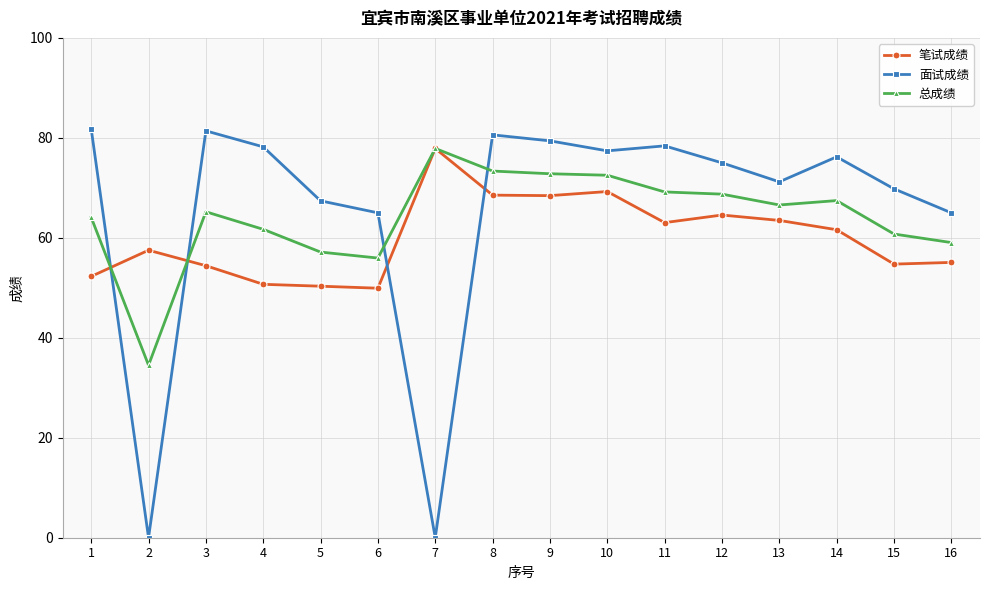

Between which two adjacent categories do 笔试成绩 and 总成绩 first intersect?

1 and 2